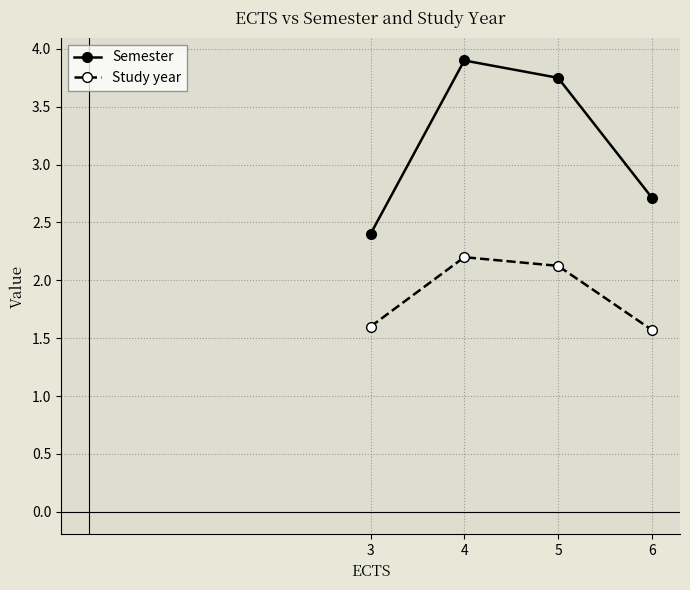

Rank the categories by Semester value from lowest to highest.

3, 6, 5, 4